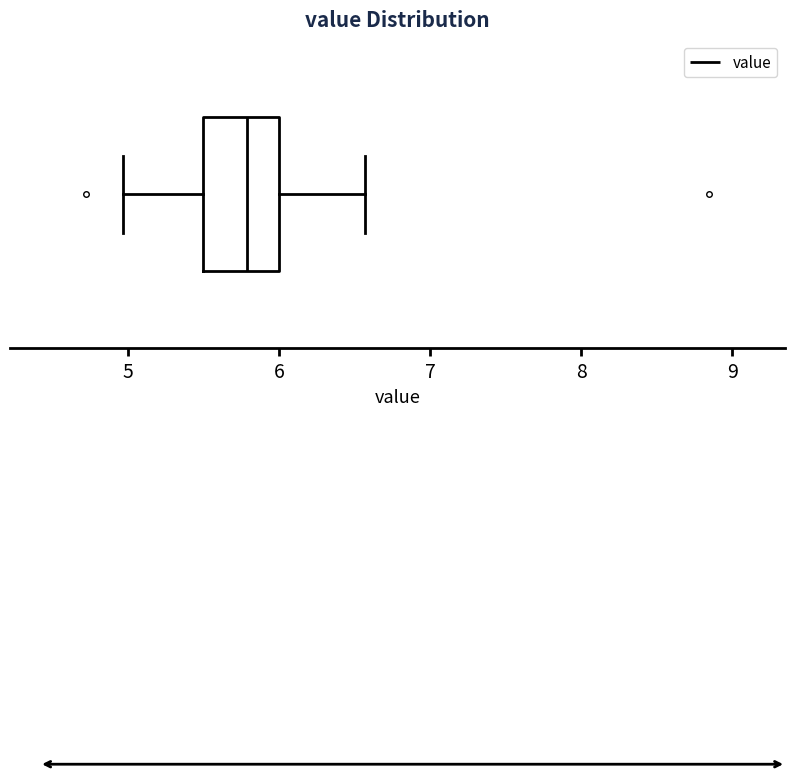

Transcribe this box plot: give where the median line is, the range the box spans, and where the two whiskers end, as read against the x-axis. The values are not printed on the chart, so give them approximately, as read against the axis.

median 5.8, box 5.5 to 6.0, whiskers 5.0 to 6.6